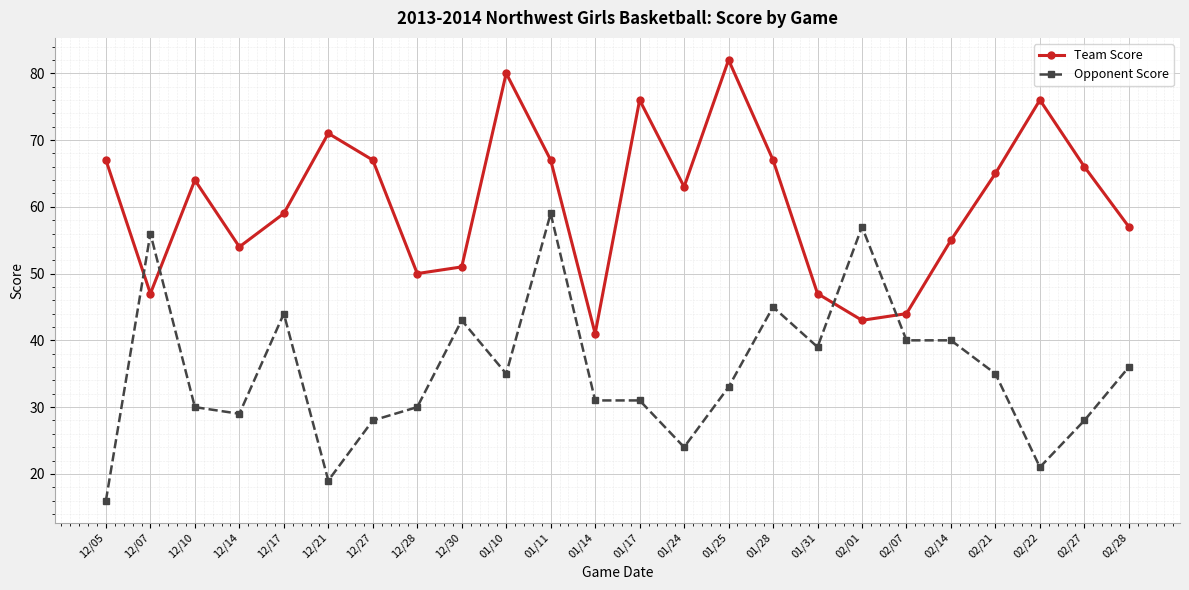

How many times do Opponent Score and Team Score cross each other?

4